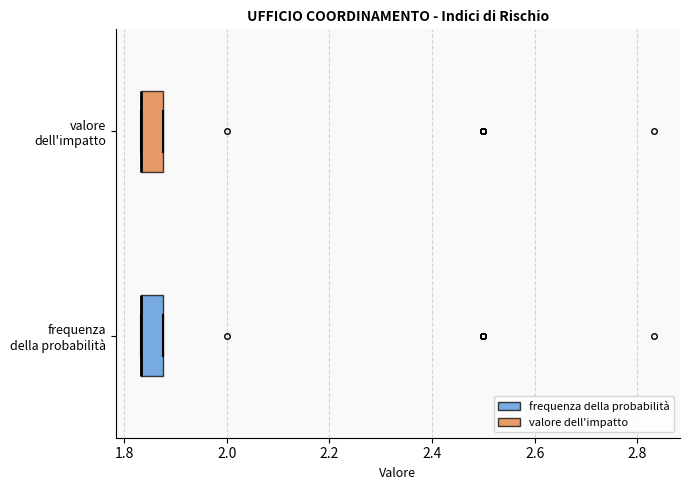

Reading bottom to top, transcribe this box plot: for each box, give where its median line is, the range the box spans, and where its two whiskers end, as read against the x-axis. The values are not printed on the chart, so give them approximately, as read against the axis.

frequenza della probabilità: median 1.84 (drawn on the box's left edge), box 1.84 to 1.88, whiskers 1.84 to 1.88
valore dell'impatto: median 1.84 (drawn on the box's left edge), box 1.84 to 1.88, whiskers 1.84 to 1.88